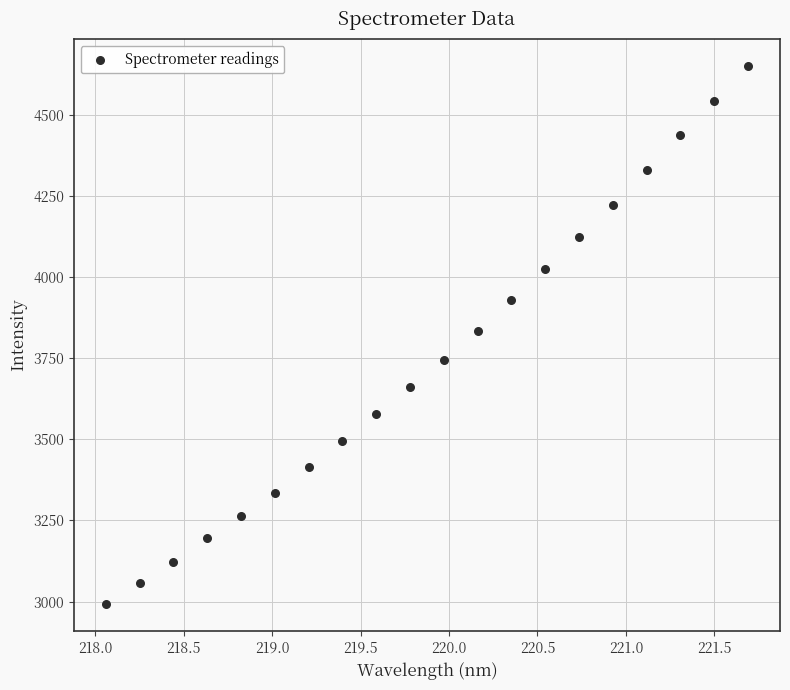

What is the range of Y values (max minus min)?

1657.5